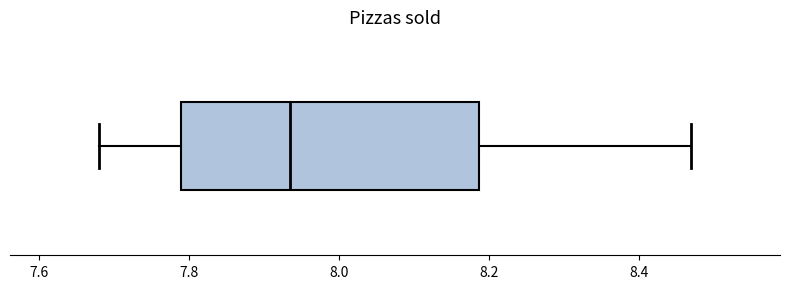

Read this box plot against the x-axis: the position of the median line, the range covered by the box, and the ends of both whiskers. The values are not printed on the chart, so give them approximately, as read against the axis.

median 7.94, box 7.80 to 8.18, whiskers 7.68 to 8.48